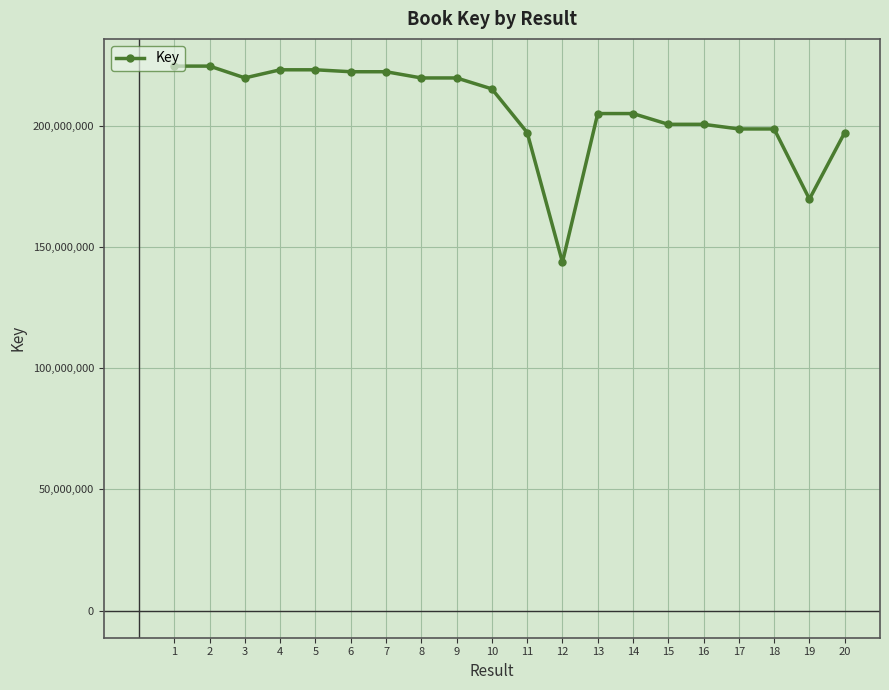

How many lines are shown in the chart?

1